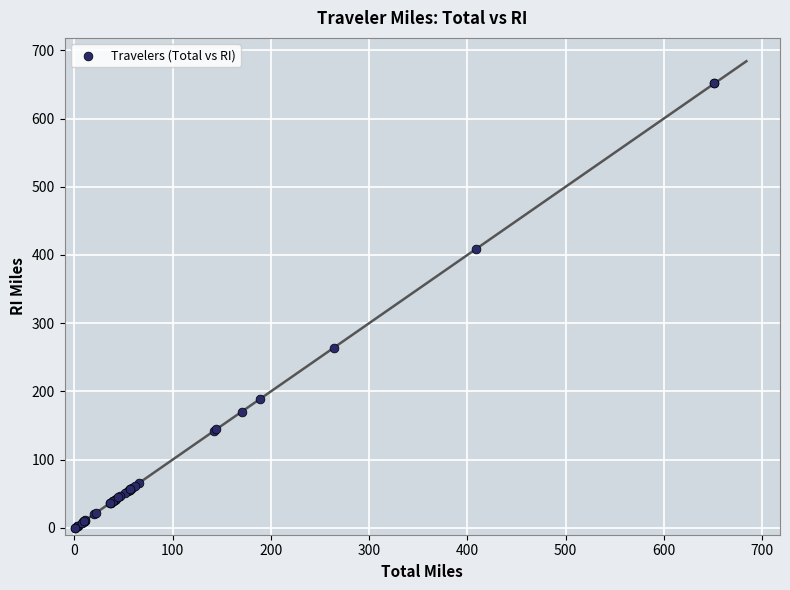

What Y value in the scatter plot is closest to 325?

263.9